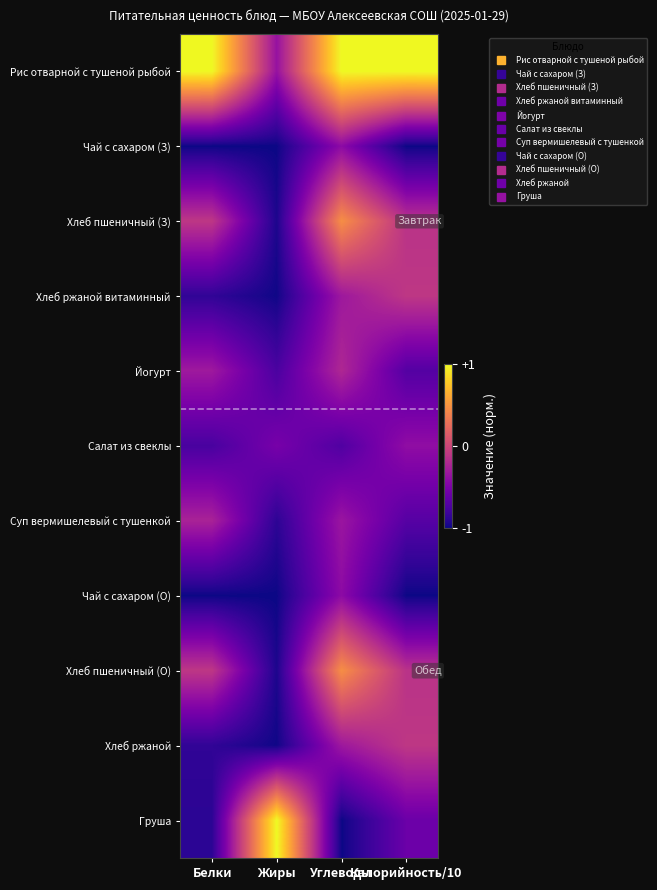

How many categories are shown in the chart?

4